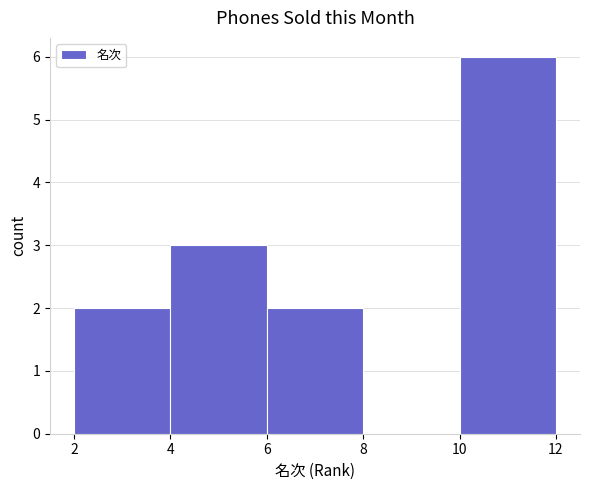

Reading left to right, list every bar in this chart as the range it spans on the x-axis followed by its height. The values are not printed on the chart, so give them approximately, as read against the axis.

2 to 4: 2
4 to 6: 3
6 to 8: 2
8 to 10: 0
10 to 12: 6